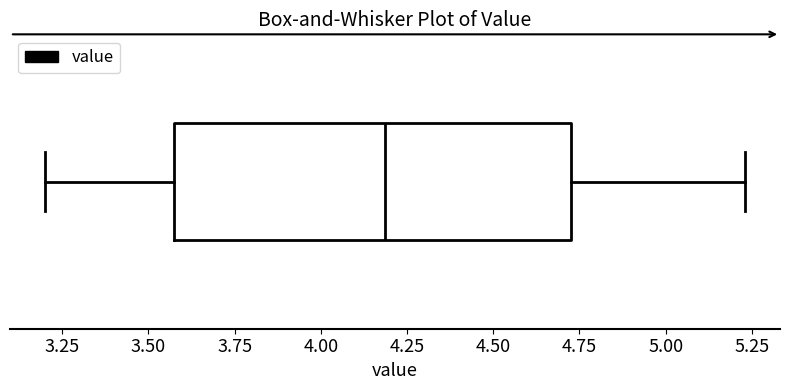

Where does the left whisker of the box end on the x-axis? The values are not printed on the chart, so give them approximately, as read against the axis.

3.20